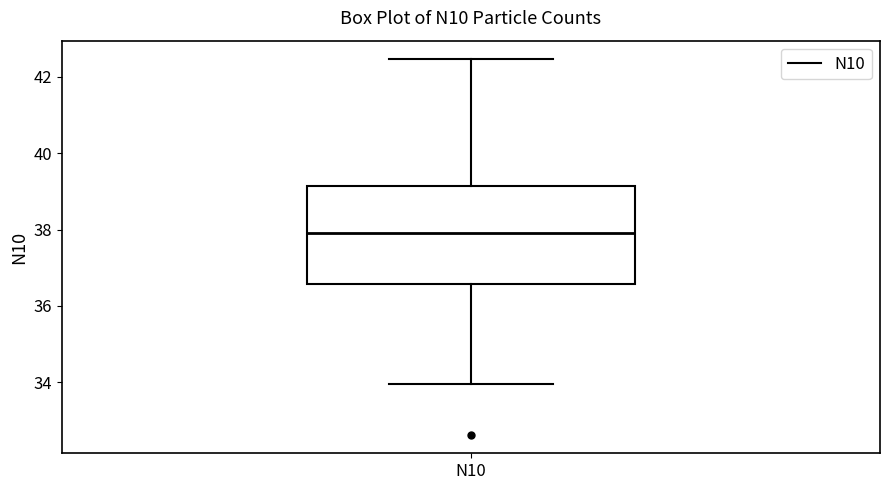

Read this box plot against the y-axis: the position of the median line, the range covered by the box, and the ends of both whiskers. The values are not printed on the chart, so give them approximately, as read against the axis.

median 38.0, box 36.6 to 39.2, whiskers 34.0 to 42.4